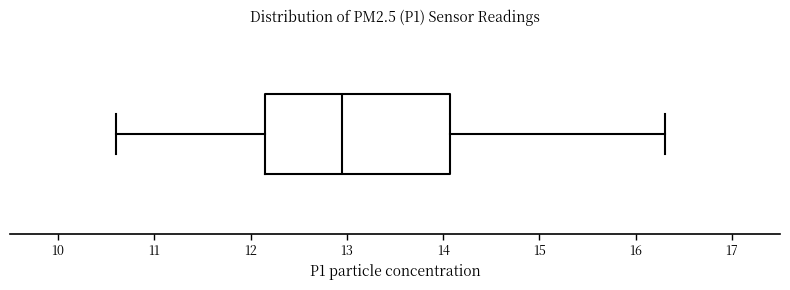

Where is the left edge of the box on the x-axis? The values are not printed on the chart, so give them approximately, as read against the axis.

12.2